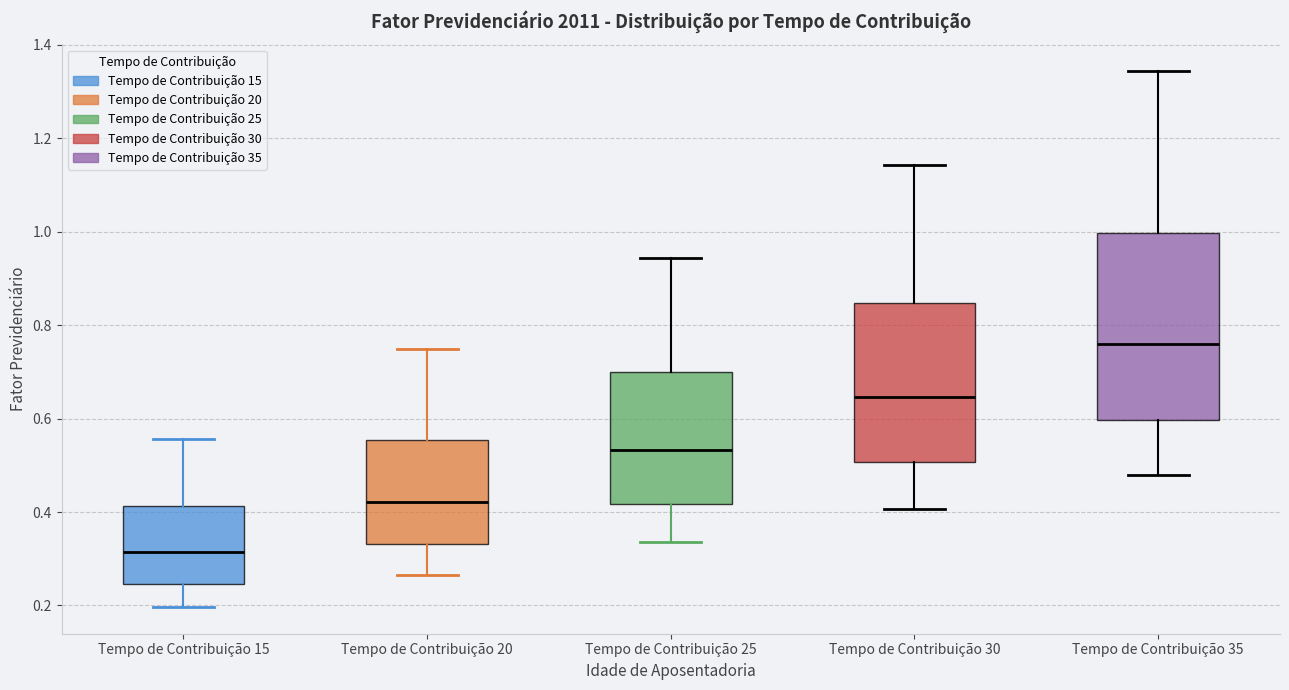

Which box has the lowest median line?

Tempo de Contribuição 15